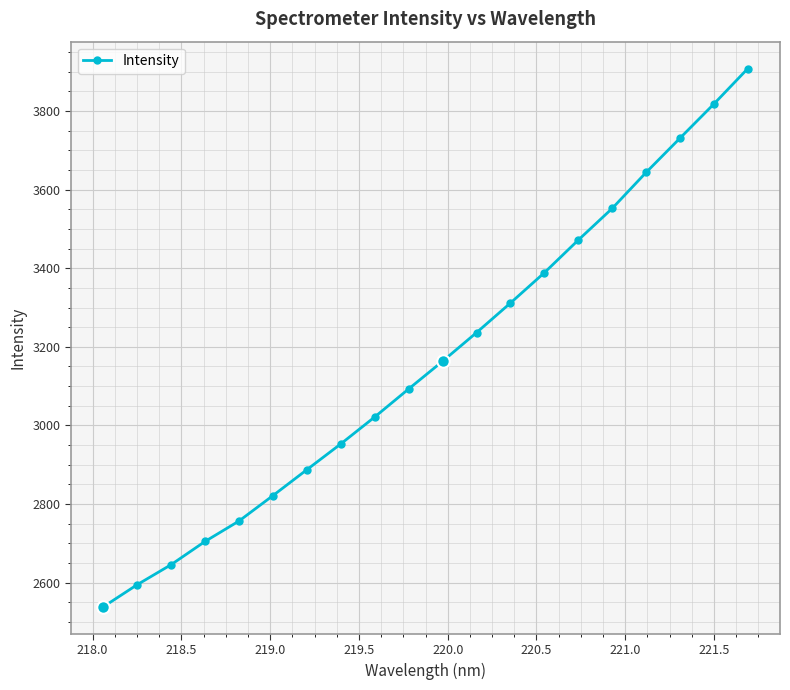

True or false: there are more than 2 points higher than both neighbors.

False